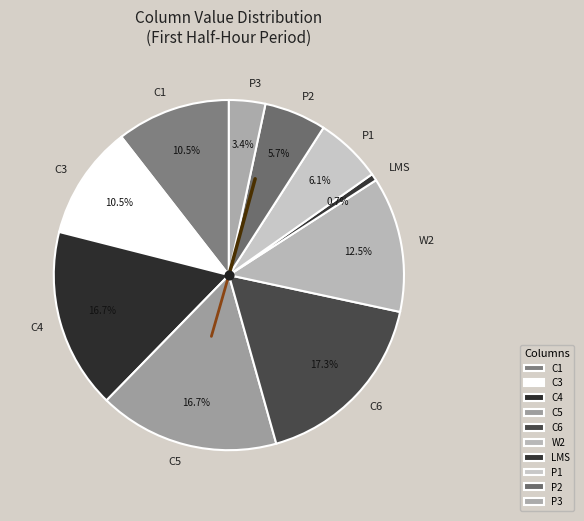

Is there a majority slice in this chart?

No